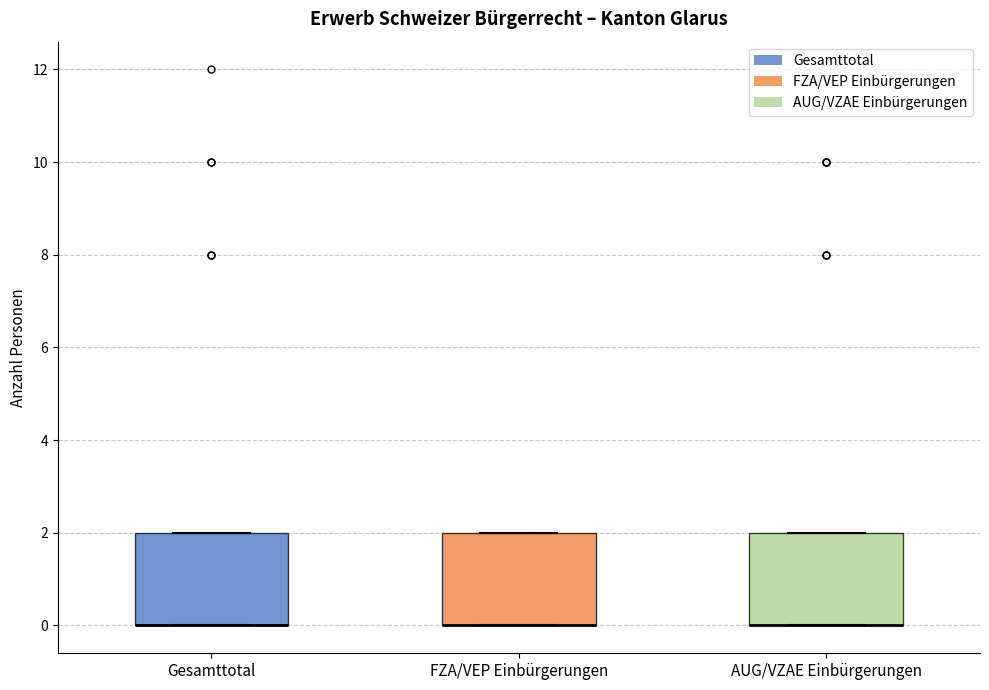

Reading left to right, read every box against the y-axis: the position of its median line, the range the box covers, and the ends of its whiskers. The values are not printed on the chart, so give them approximately, as read against the axis.

Gesamttotal: median 0 (drawn on the box's lower edge), box 0 to 2, whiskers 0 to 2
FZA/VEP Einbürgerungen: median 0 (drawn on the box's lower edge), box 0 to 2, whiskers 0 to 2
AUG/VZAE Einbürgerungen: median 0 (drawn on the box's lower edge), box 0 to 2, whiskers 0 to 2